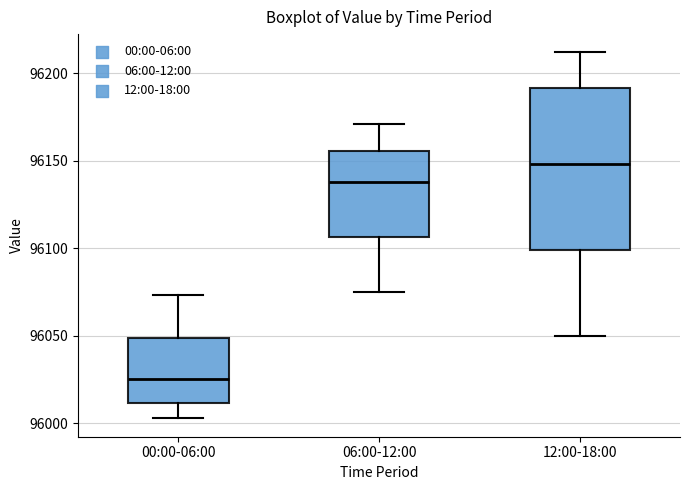

Reading left to right, read every box against the y-axis: the position of its median line, the range the box covers, and the ends of its whiskers. The values are not printed on the chart, so give them approximately, as read against the axis.

00:00-06:00: median 96025, box 96010 to 96050, whiskers 96005 to 96075
06:00-12:00: median 96140, box 96105 to 96155, whiskers 96075 to 96170
12:00-18:00: median 96150, box 96100 to 96190, whiskers 96050 to 96210